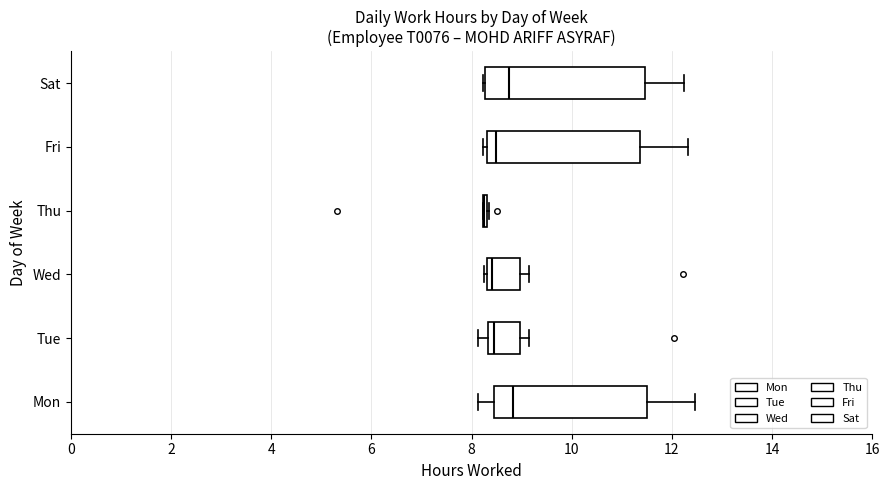

Where does the median line of the box for Sat sit on the x-axis? The values are not printed on the chart, so give them approximately, as read against the axis.

8.8